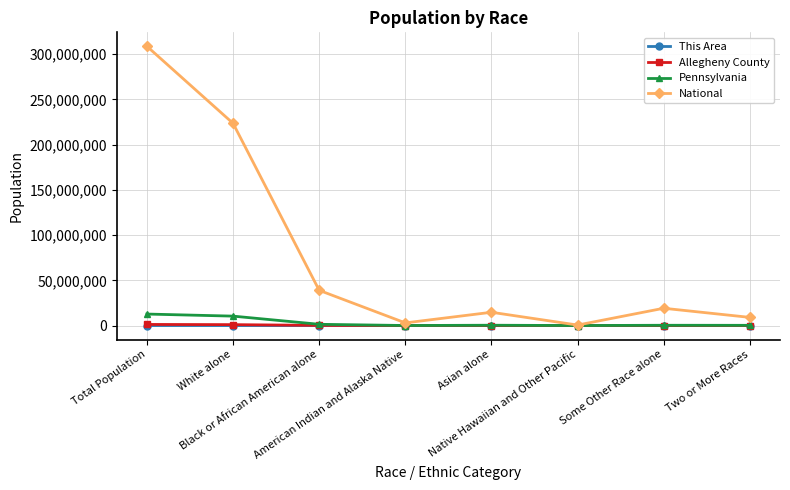

How many interior local valleys does the National series have?

2